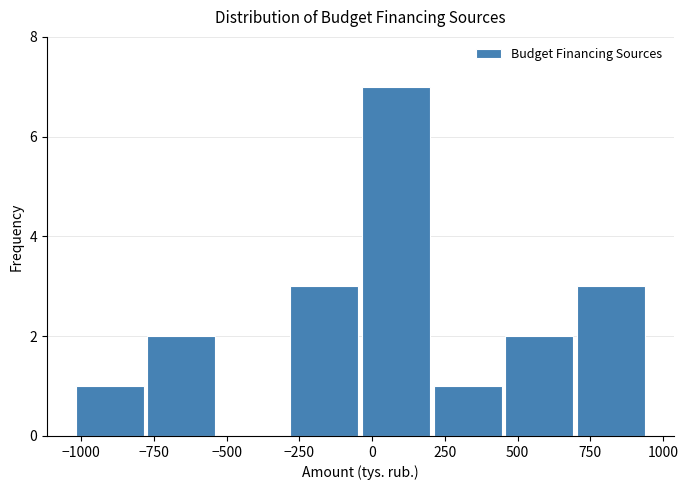

Reading left to right, transcribe this chart: for each bar, give the range it covers on the x-axis and its height. Neither the bar edges nor the heights are printed on the chart, so give them approximately, as read against the axes.

-1050 to -800: 1
-800 to -550: 2
-550 to -300: 0
-300 to -50: 3
-50 to 200: 7
200 to 450: 1
450 to 700: 2
700 to 950: 3